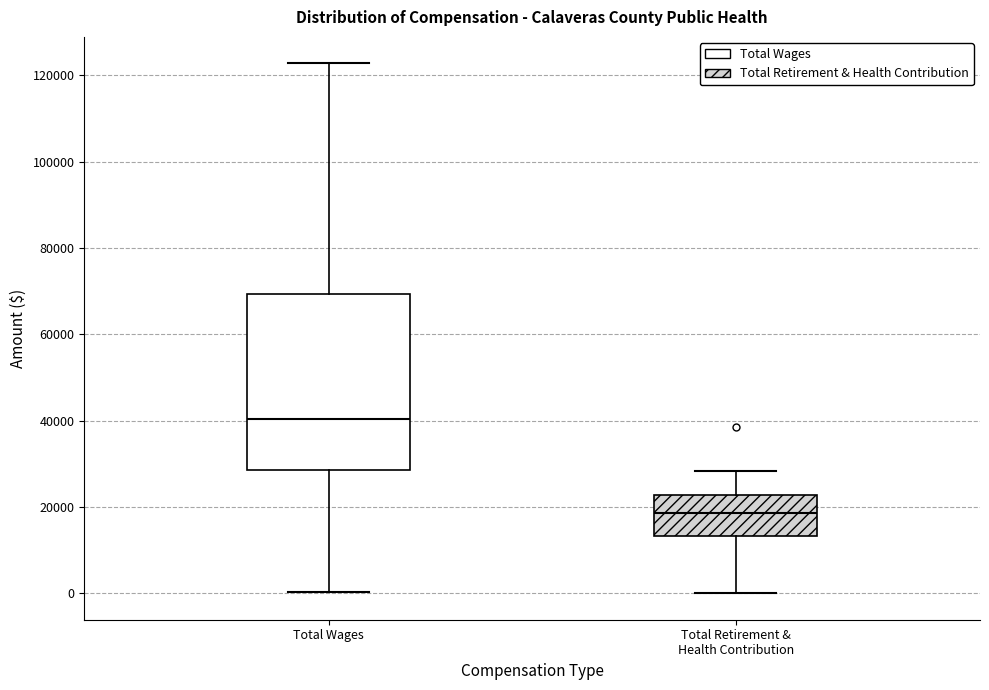

Reading left to right, read every box against the y-axis: the position of its median line, the range the box covers, and the ends of its whiskers. The values are not printed on the chart, so give them approximately, as read against the axis.

Total Wages: median 40000, box 28000 to 70000, whiskers 0 to 122000
Total Retirement & Health Contribution: median 18000, box 14000 to 22000, whiskers 0 to 28000